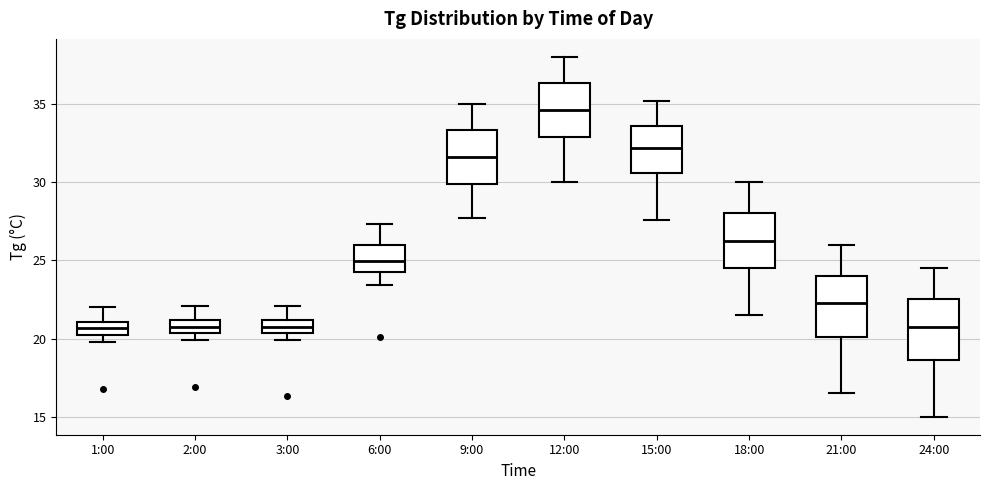

Reading left to right, transcribe this box plot: for each box, give where its median line is, the range the box spans, and where its two whiskers end, as read against the y-axis. The values are not printed on the chart, so give them approximately, as read against the axis.

1:00: median 20.5, box 20.0 to 21.0, whiskers 20.0 (just below the box's lower edge) to 22.0
2:00: median 21.0 (inside the box), box 20.5 to 21.0, whiskers 20.0 to 22.0
3:00: median 21.0 (inside the box), box 20.5 to 21.0, whiskers 20.0 to 22.0
6:00: median 25.0, box 24.5 to 26.0, whiskers 23.5 to 27.5
9:00: median 31.5, box 30.0 to 33.5, whiskers 27.5 to 35.0
12:00: median 34.5, box 33.0 to 36.5, whiskers 30.0 to 38.0
15:00: median 32.0, box 30.5 to 33.5, whiskers 27.5 to 35.0
18:00: median 26.5, box 24.5 to 28.0, whiskers 21.5 to 30.0
21:00: median 22.5, box 20.0 to 24.0, whiskers 16.5 to 26.0
24:00: median 21.0, box 18.5 to 22.5, whiskers 15.0 to 24.5